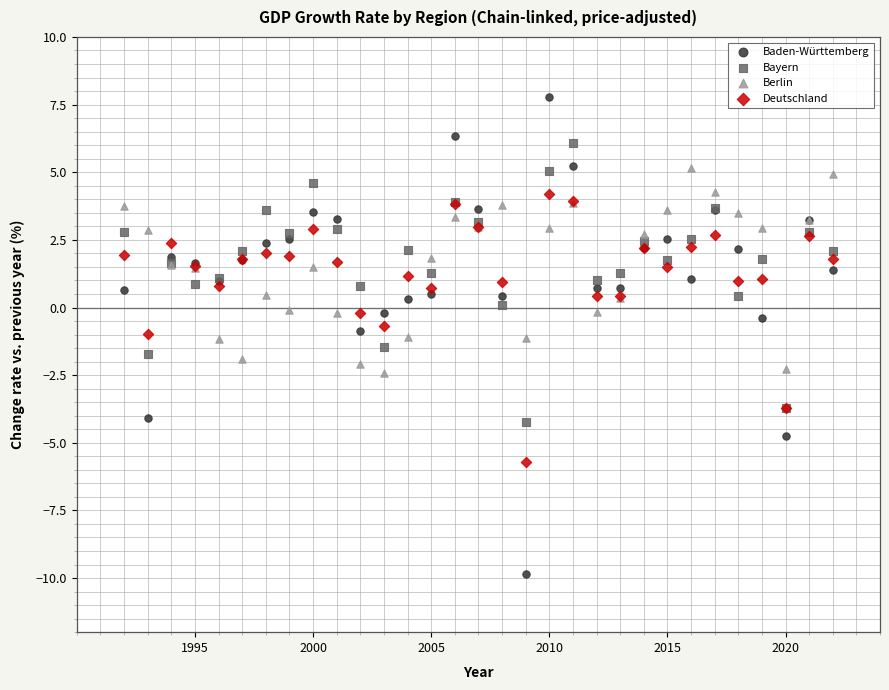

Which series contains the highest Y value?

Baden-Württemberg